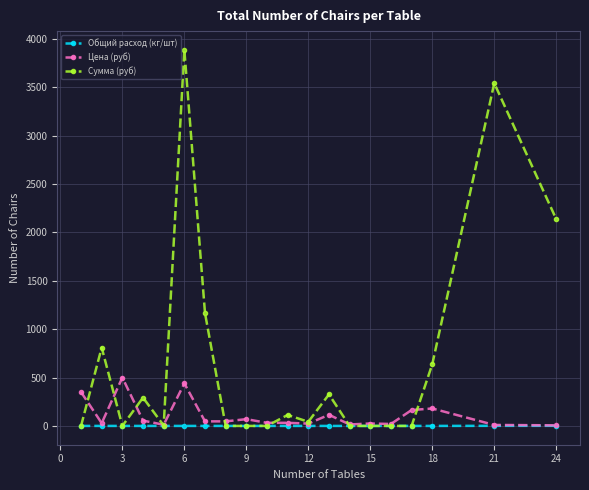

At how many categories does at least one series exceed 683?

5